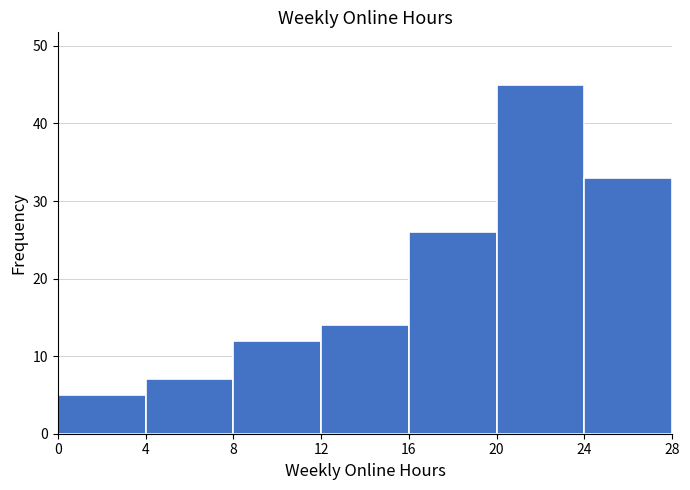

Reading left to right, list every bar in this chart as the range it spans on the x-axis followed by its height. The values are not printed on the chart, so give them approximately, as read against the axis.

0 to 4: 5
4 to 8: 7
8 to 12: 12
12 to 16: 14
16 to 20: 26
20 to 24: 45
24 to 28: 33